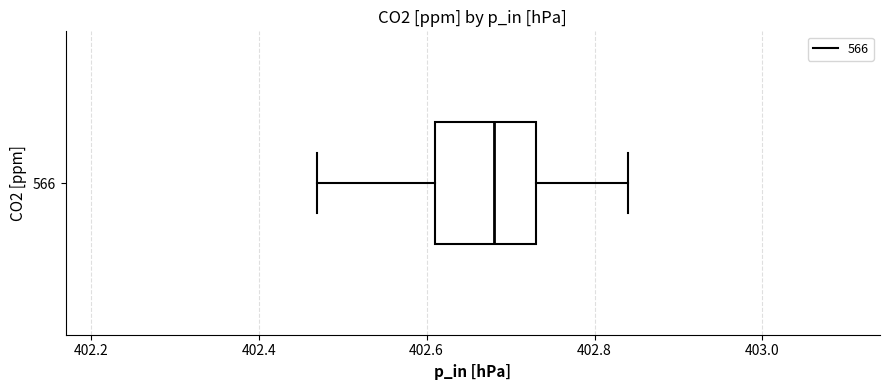

Where does the left whisker of the box at y = 566 end on the x-axis? The values are not printed on the chart, so give them approximately, as read against the axis.

402.48